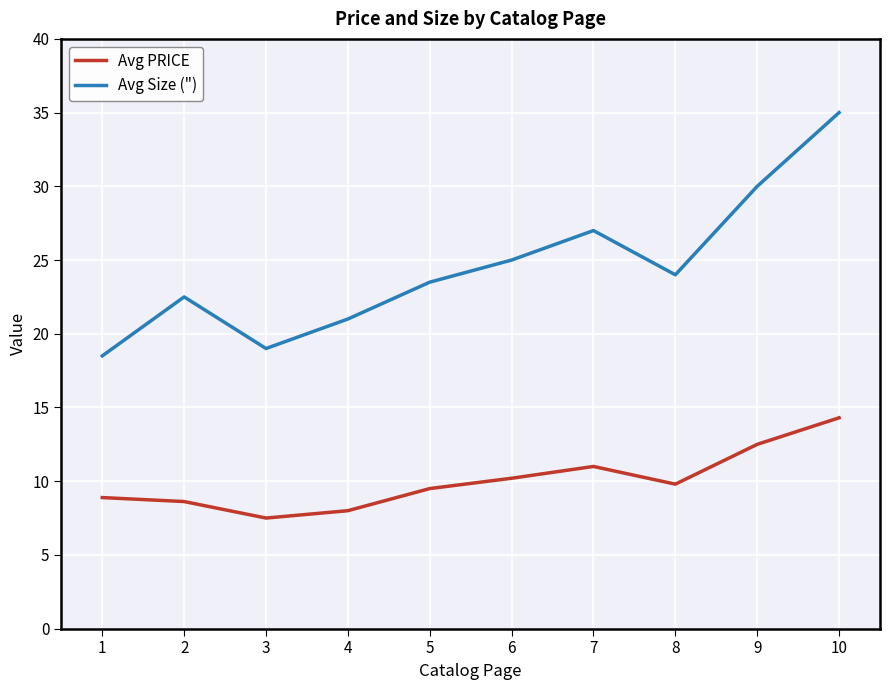

At which category is the sum across all series the highest?

10